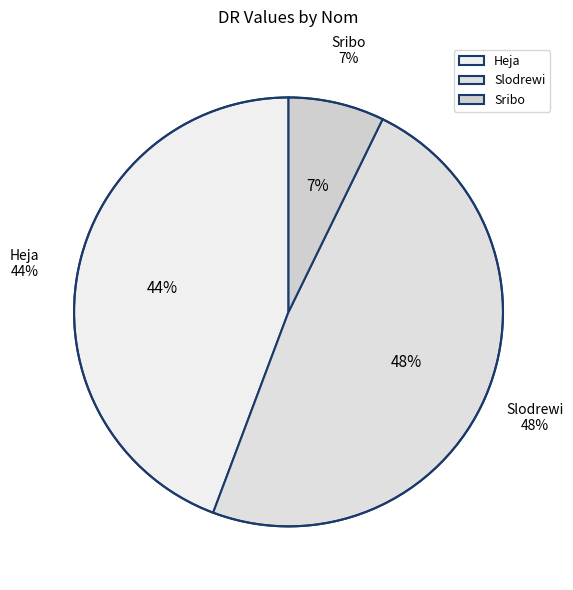

Do Slodrewi and Sribo together represent more than half of the pie?

Yes